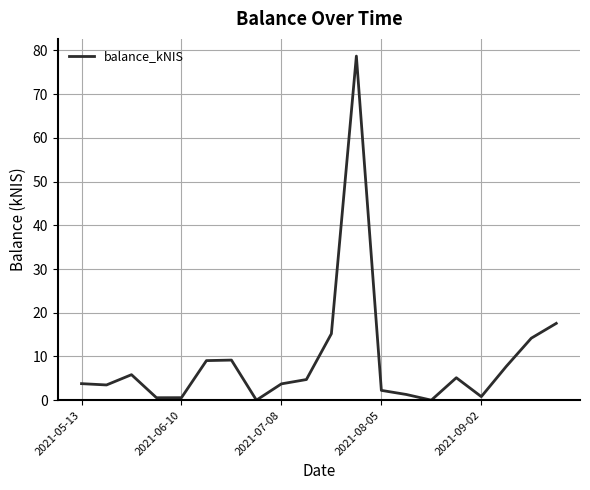

What is the difference between the maximum and minimum values?

78.7